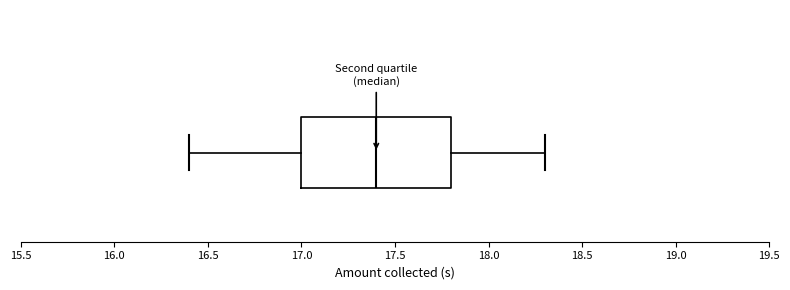

Where is the right edge of the box on the x-axis? The values are not printed on the chart, so give them approximately, as read against the axis.

17.8